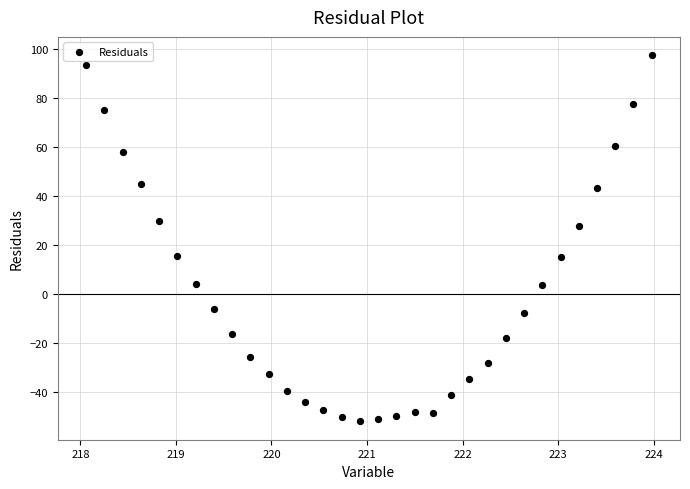

What is the range of Y values (max minus min)?

149.4